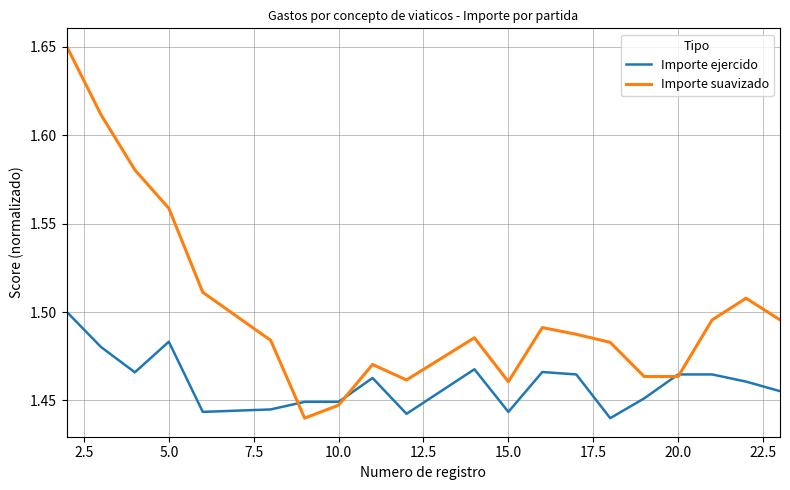

Which series has the widest spread of values?

Importe suavizado